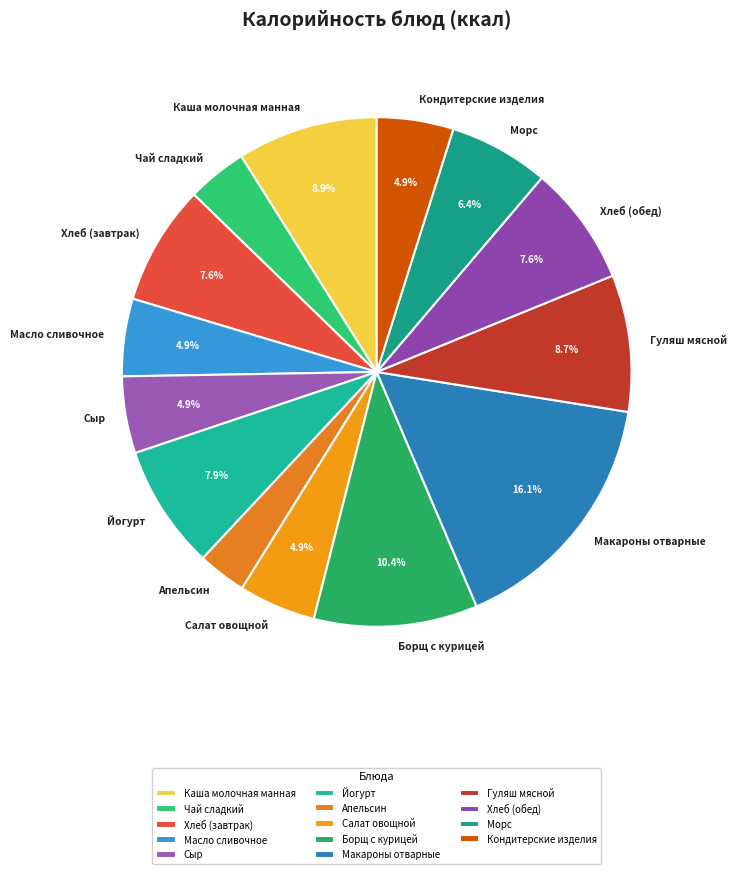

Does Макароны отварные account for over 50% of the chart?

No